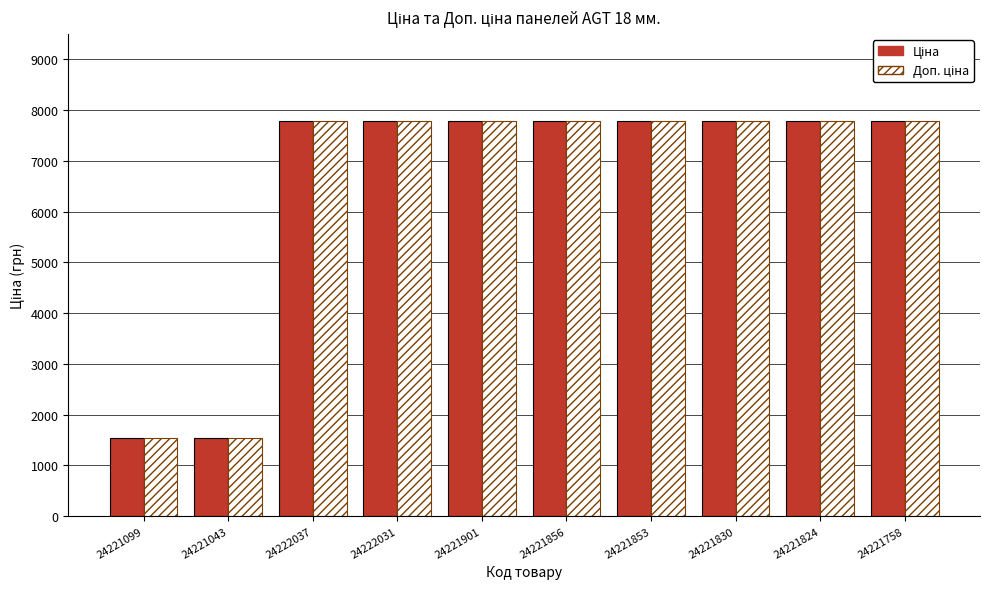

What is the total value across all series at 24221830?

15585.9